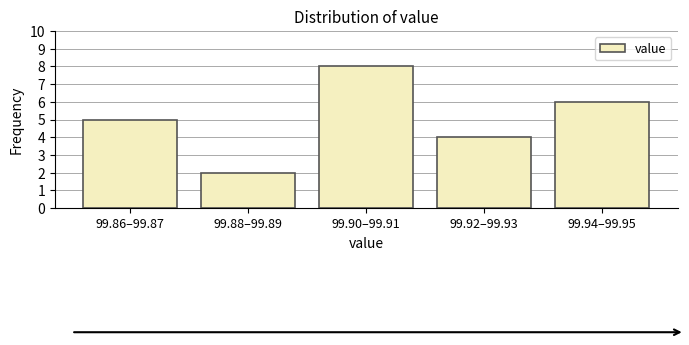

Reading left to right, extract all data points from this chart.

5	2	8	4	6